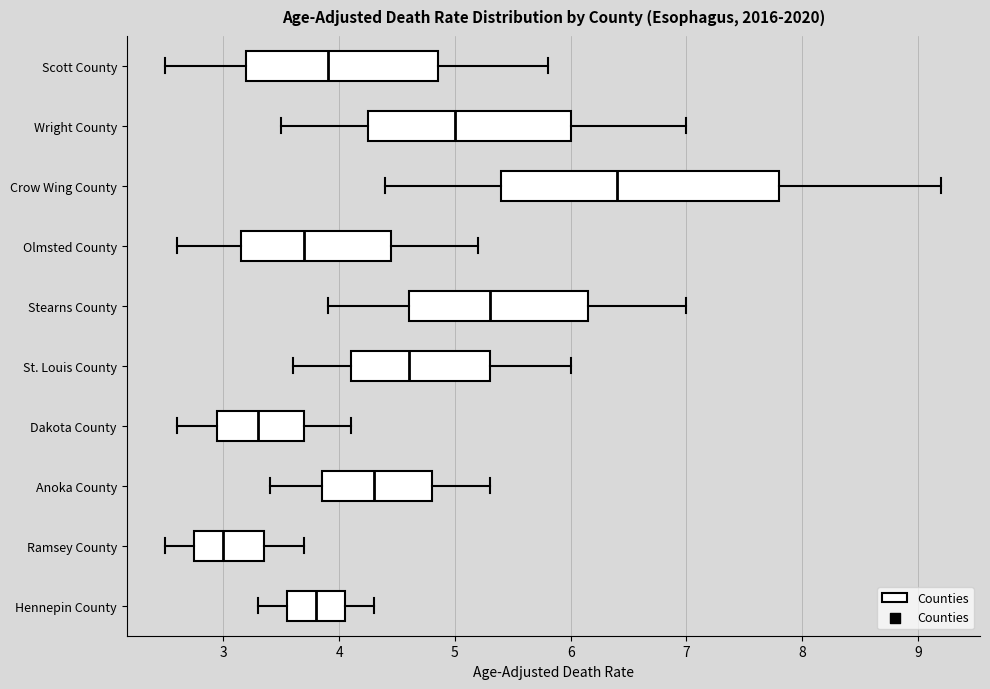

Reading bottom to top, read every box against the x-axis: the position of its median line, the range the box covers, and the ends of its whiskers. The values are not printed on the chart, so give them approximately, as read against the axis.

Hennepin County: median 3.8, box 3.6 to 4.1, whiskers 3.3 to 4.3
Ramsey County: median 3.0, box 2.8 to 3.4, whiskers 2.5 to 3.7
Anoka County: median 4.3, box 3.9 to 4.8, whiskers 3.4 to 5.3
Dakota County: median 3.3, box 3.0 to 3.7, whiskers 2.6 to 4.1
St. Louis County: median 4.6, box 4.1 to 5.3, whiskers 3.6 to 6.0
Stearns County: median 5.3, box 4.6 to 6.2, whiskers 3.9 to 7.0
Olmsted County: median 3.7, box 3.2 to 4.5, whiskers 2.6 to 5.2
Crow Wing County: median 6.4, box 5.4 to 7.8, whiskers 4.4 to 9.2
Wright County: median 5.0, box 4.3 to 6.0, whiskers 3.5 to 7.0
Scott County: median 3.9, box 3.2 to 4.9, whiskers 2.5 to 5.8